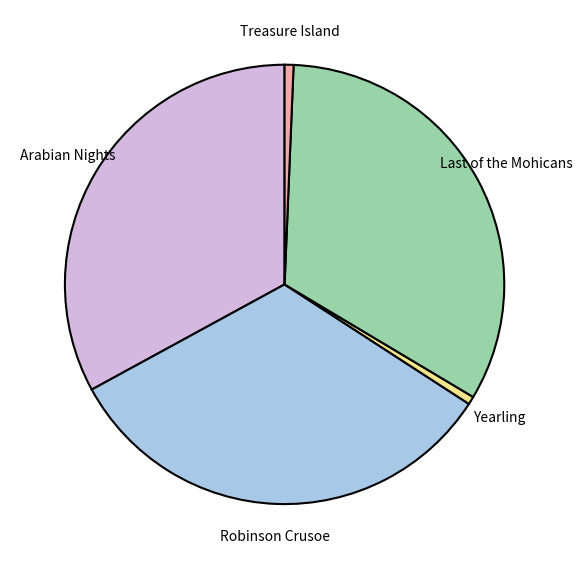

Combined, do Yearling and Arabian Nights account for over 50%?

No